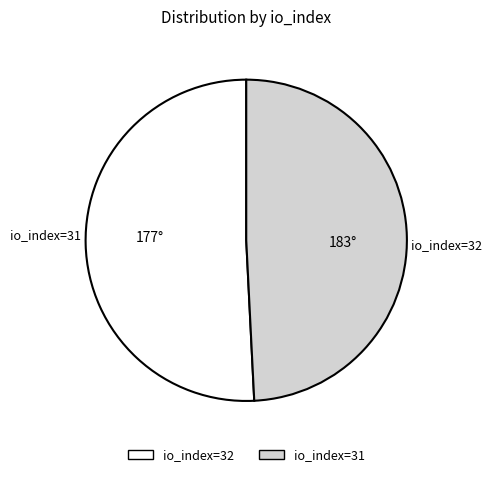

True or false: io_index=31 accounts for 38% of the total.

False